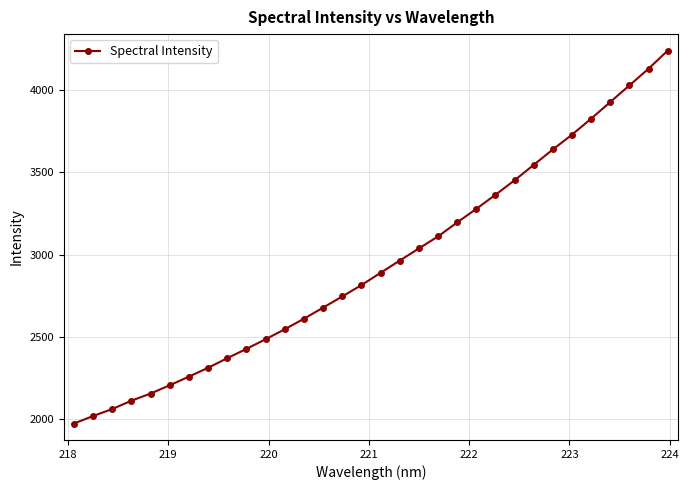

What is the difference between the second highest and second lowest values?

2110.6